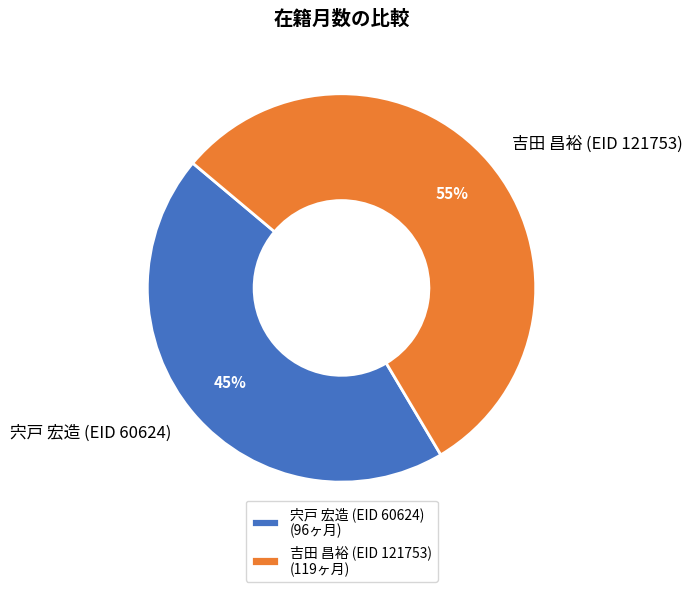

What percentage is the 吉田 昌裕 (EID 121753) slice, to the nearest percent?

55%